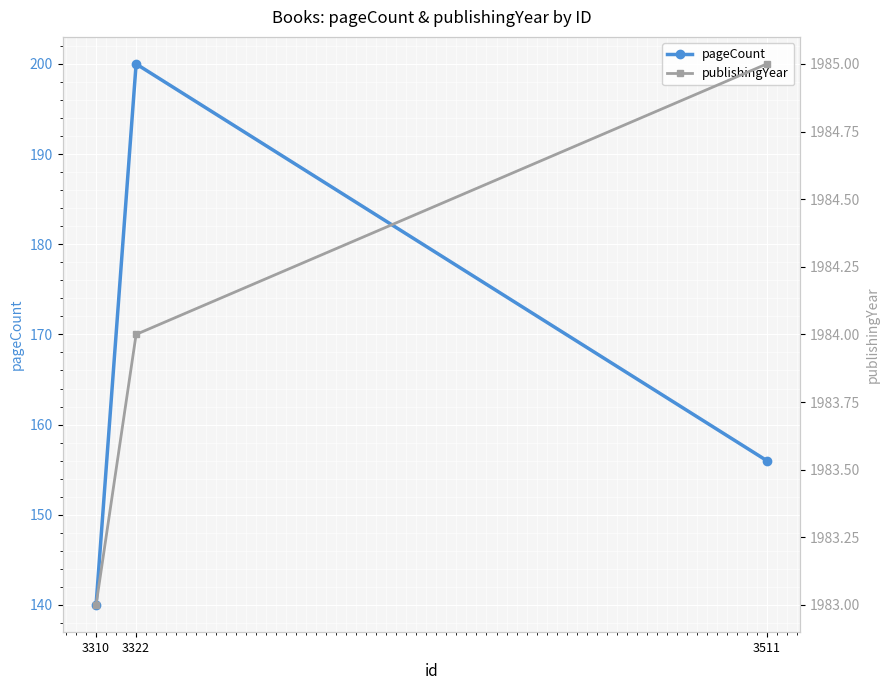

How many data points does each series have?

3